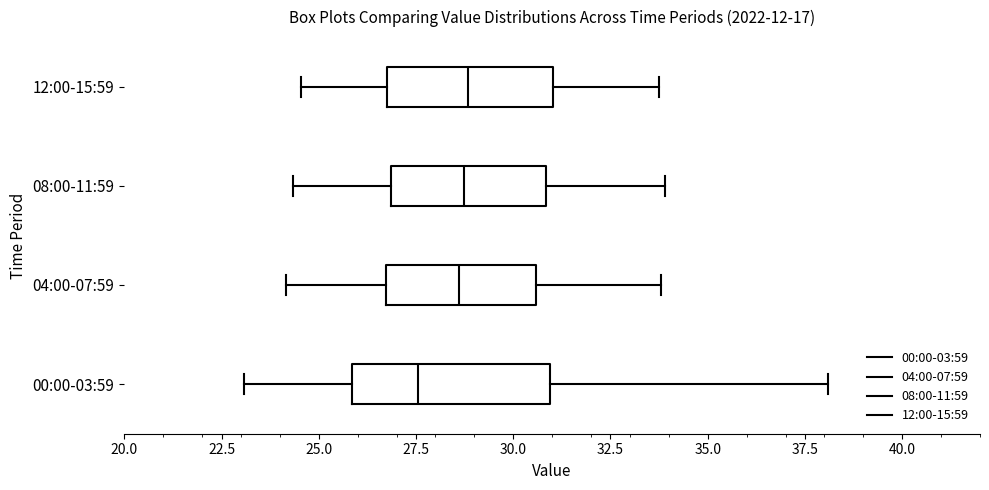

Reading bottom to top, transcribe this box plot: for each box, give where its median line is, the range the box spans, and where its two whiskers end, as read against the x-axis. The values are not printed on the chart, so give them approximately, as read against the axis.

00:00-03:59: median 27.5, box 26.0 to 31.0, whiskers 23.0 to 38.0
04:00-07:59: median 28.5, box 26.5 to 30.5, whiskers 24.0 to 34.0
08:00-11:59: median 28.5, box 27.0 to 31.0, whiskers 24.5 to 34.0
12:00-15:59: median 29.0, box 27.0 to 31.0, whiskers 24.5 to 34.0